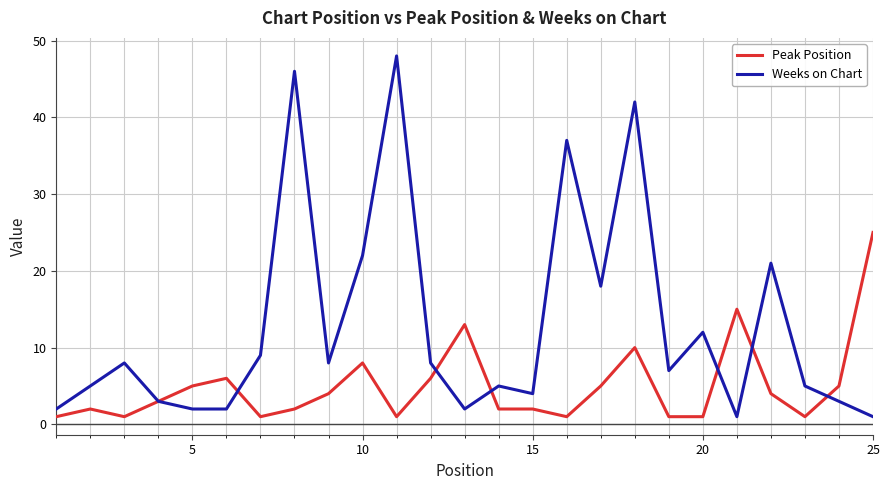

Which series has the largest total across all categories?

Weeks on Chart